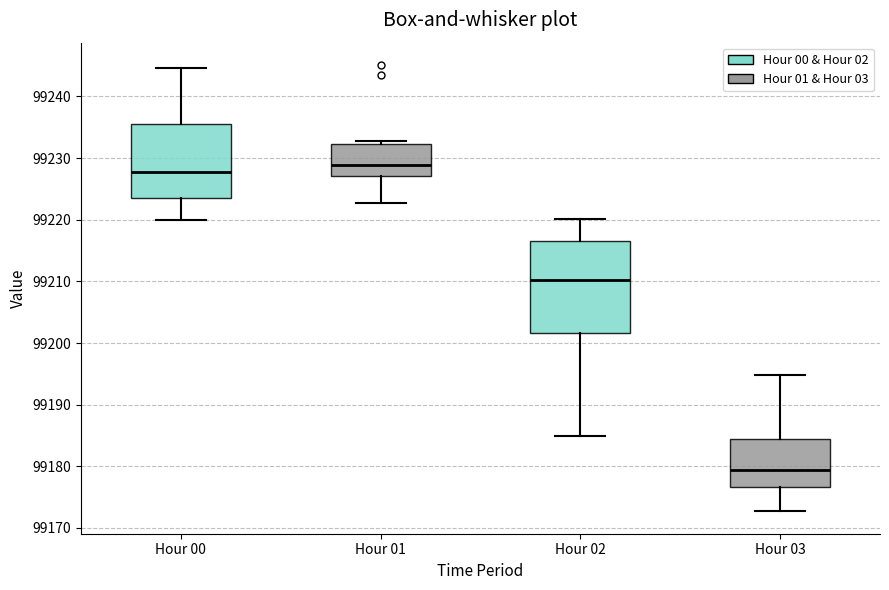

Comparing the boxes themselves (not the whiskers), which one is the tallest?

Hour 02